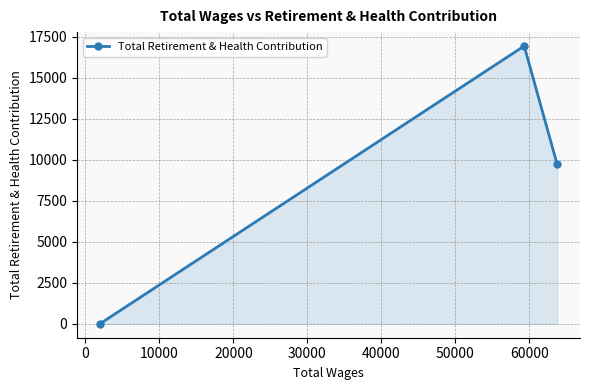

Count the number of categories in the chart.

3